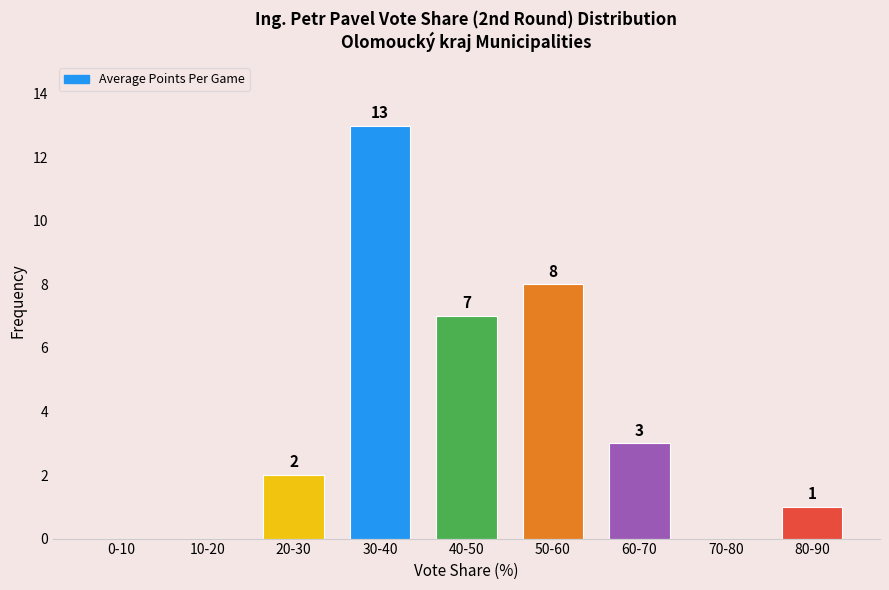

Reading left to right, extract all data points from this chart.

0-10=0	10-20=0	20-30=2	30-40=13	40-50=7	50-60=8	60-70=3	70-80=0	80-90=1